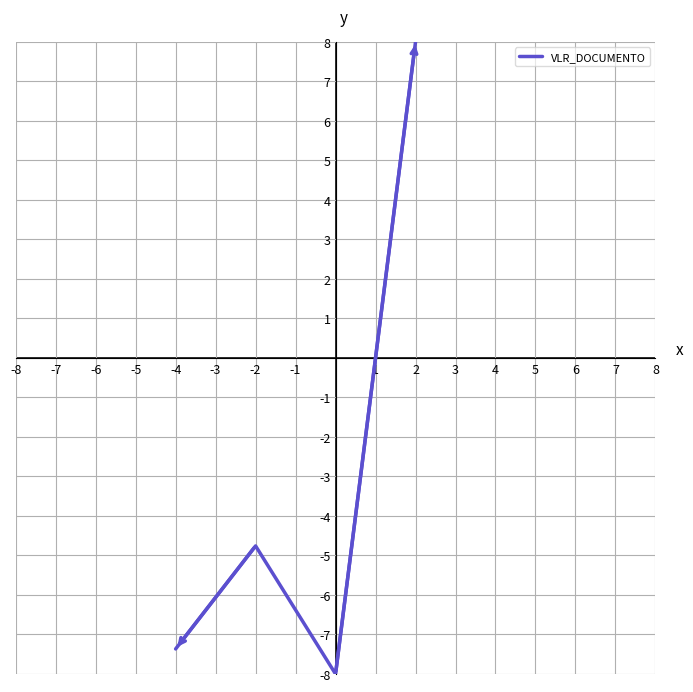

Is this an area chart (filled region under the line)?

No